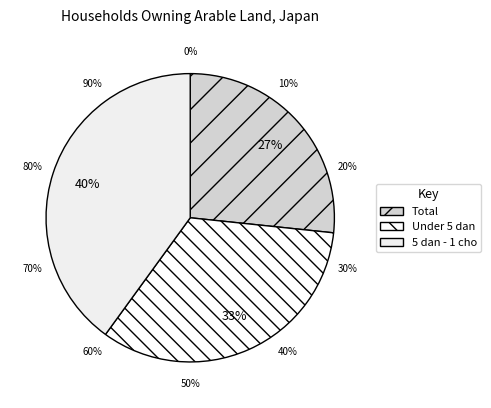

To the nearest percent, what percentage of the pie is 五段未満?

33%